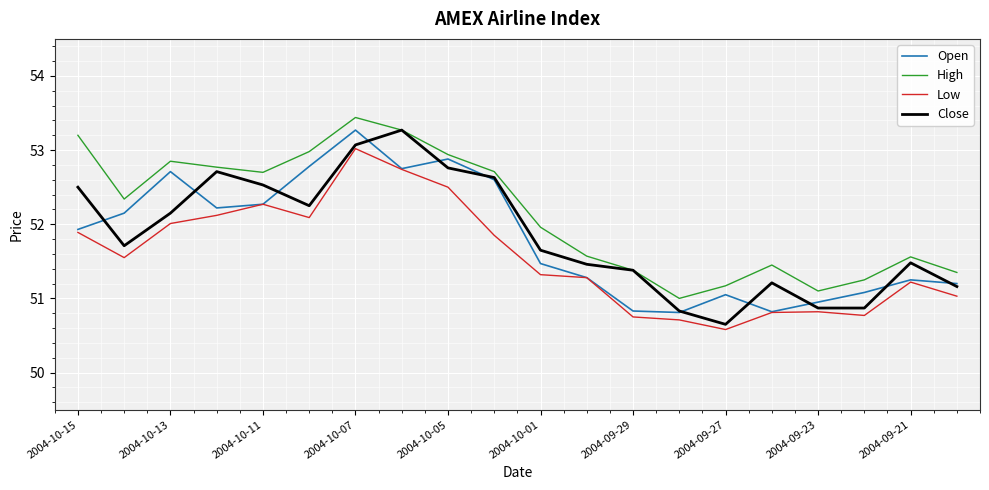

Does the chart display data point markers on the line(s)?

No